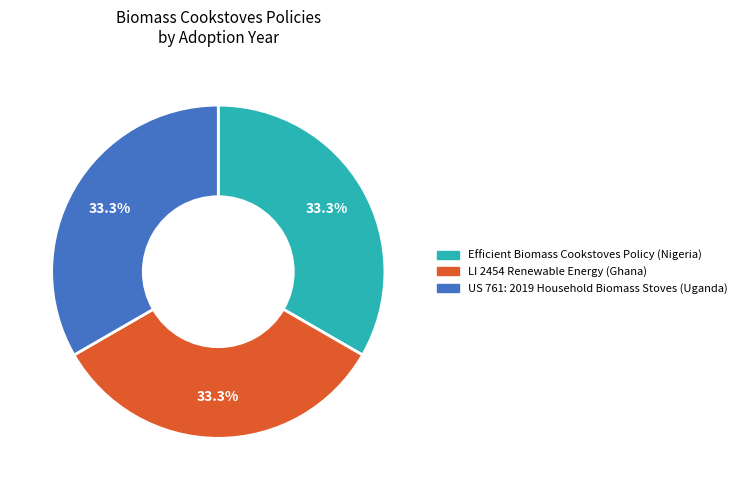

Does any single category account for the majority?

No